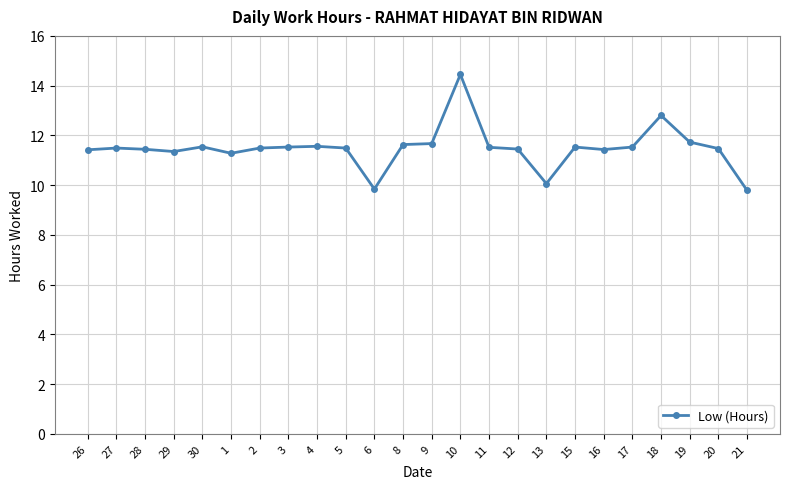

Is it true that the value at 16 is 17.1?

False